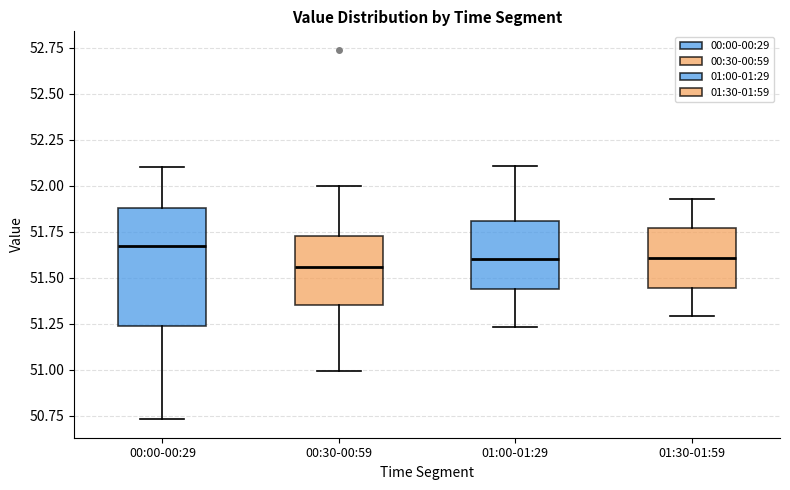

Where does the lower whisker of the box for 00:30-00:59 end on the y-axis? The values are not printed on the chart, so give them approximately, as read against the axis.

51.00